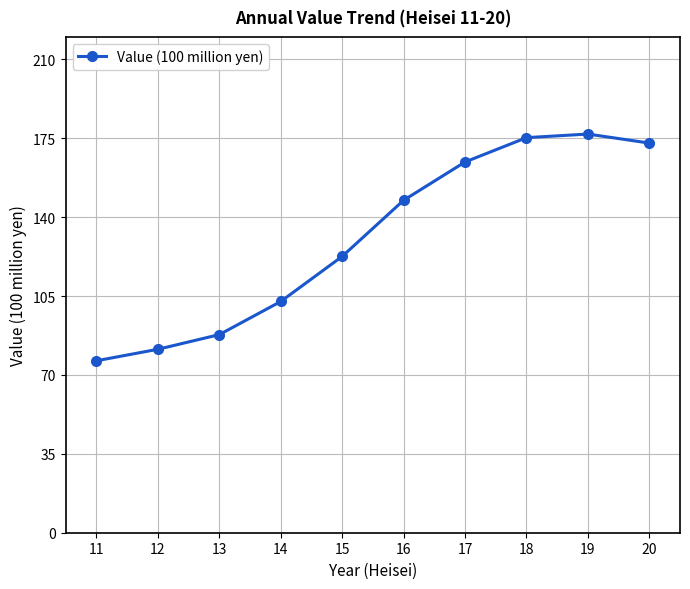

At which category does the chart reach its minimum across all series?

11